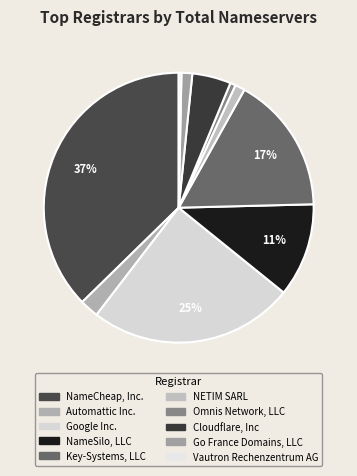

What is the change in value from NameCheap, Inc. to Automattic Inc.?

-325